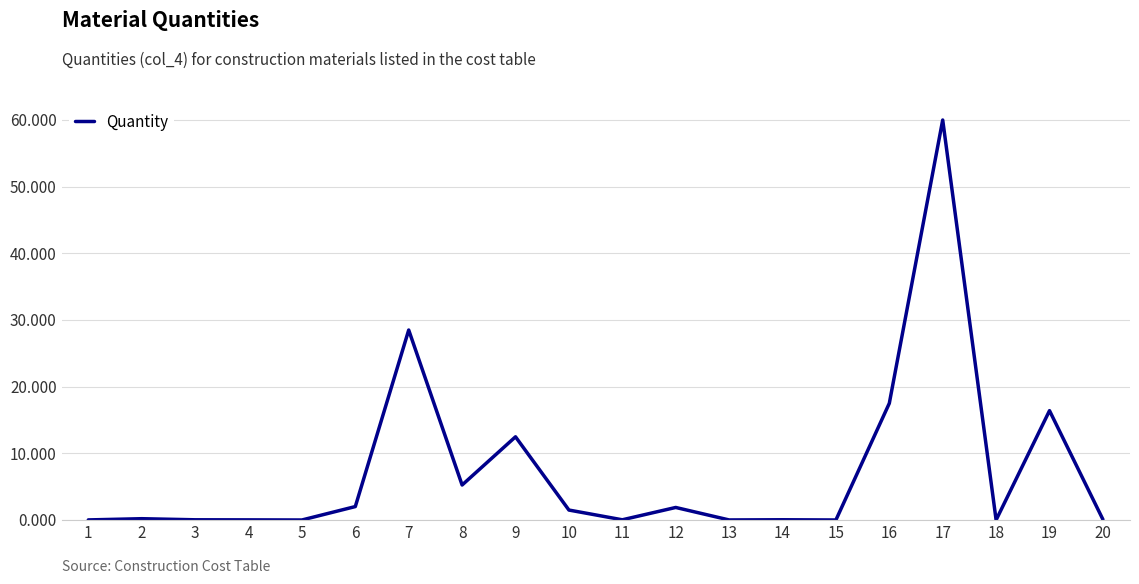

Read the value at 12.

1.9